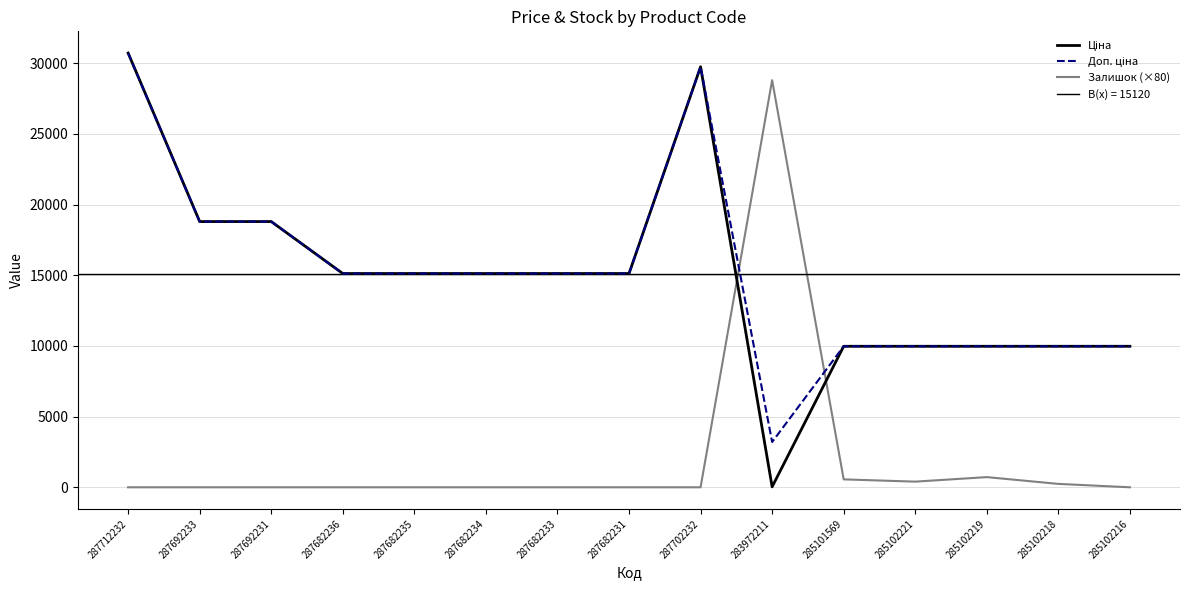

What is the sum of the Доп. ціна values at 287692233 and 287682231?

33916.8